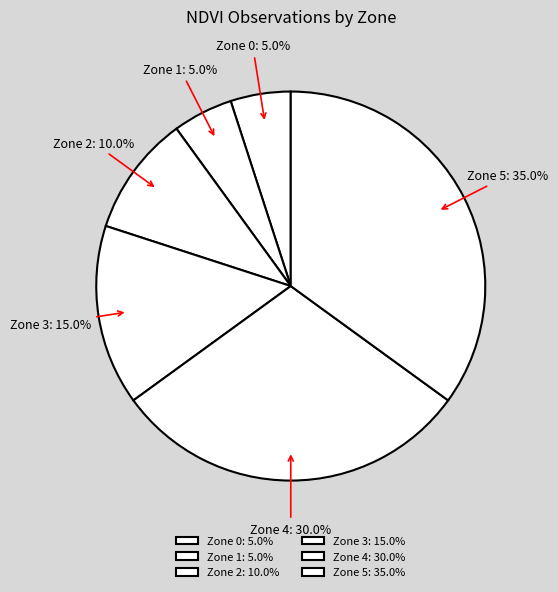

What is the ratio of the value at Zone 1 to the value at Zone 2?

0.5